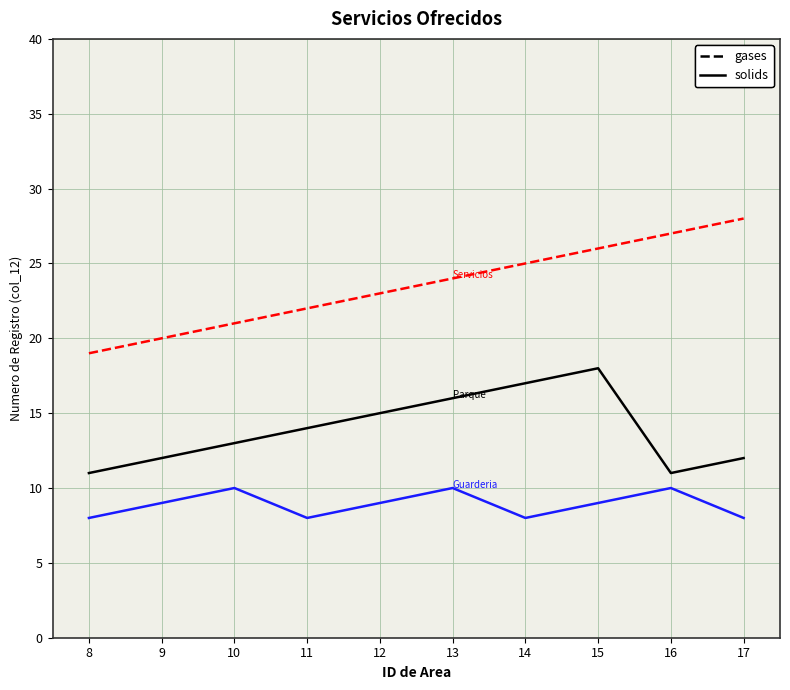

Which label corresponds to the largest value in the chart?

17